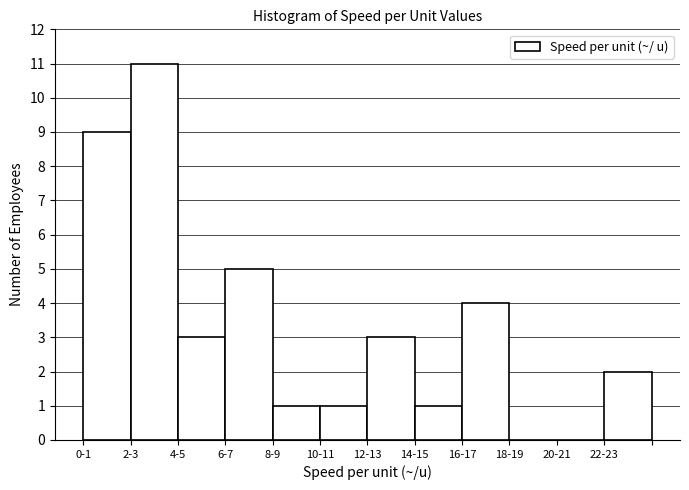

Reading left to right, transcribe all the data shown in this chart.

0-1=9	2-3=11	4-5=3	6-7=5	8-9=1	10-11=1	12-13=3	14-15=1	16-17=4	18-19=0	20-21=0	22-23=2